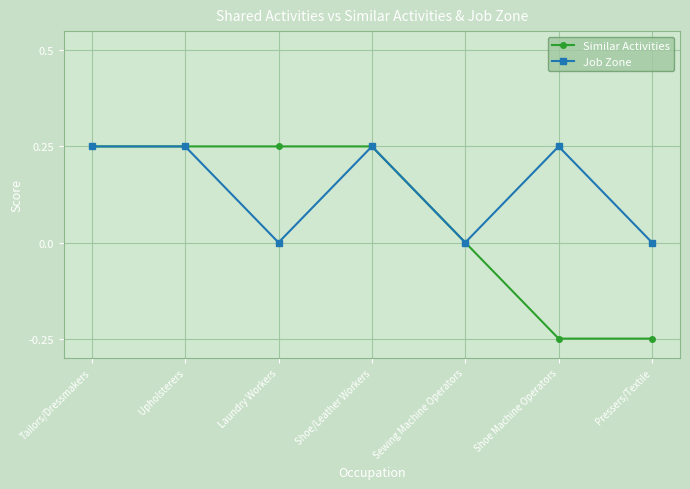

In Job Zone, how many points are lower than both neighbors (excluding endpoints)?

2